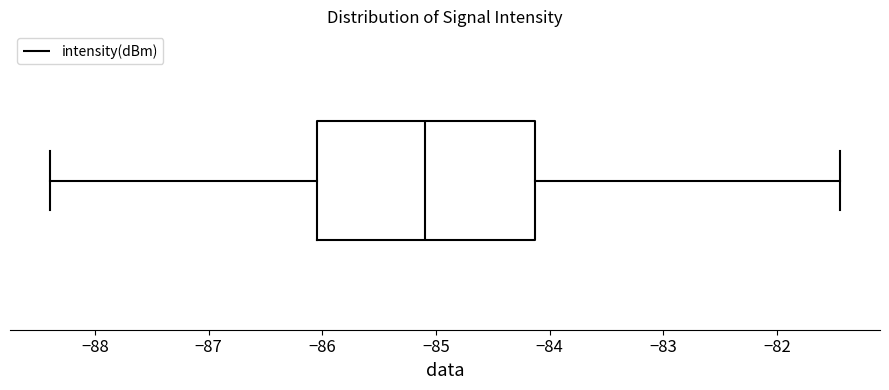

Where does the right whisker of the box end on the x-axis? The values are not printed on the chart, so give them approximately, as read against the axis.

-81.4